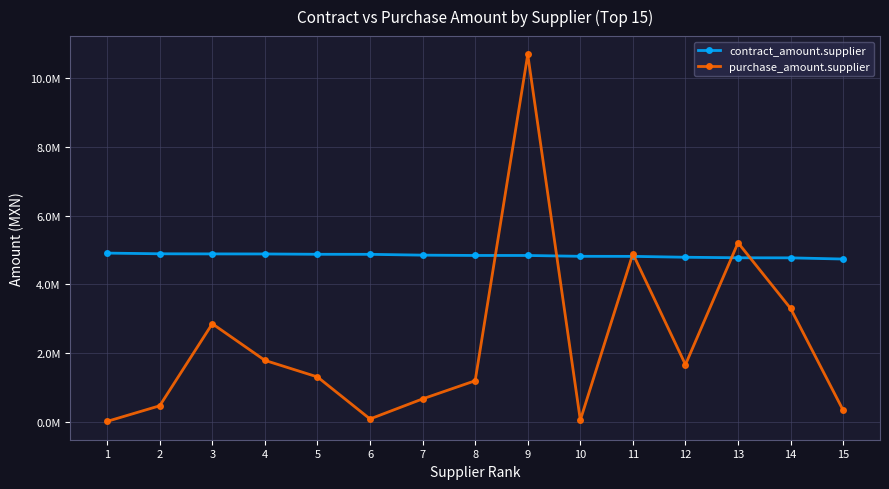

What is the value of the purchase_amount.supplier point at the 11th from the left?

4891373.7